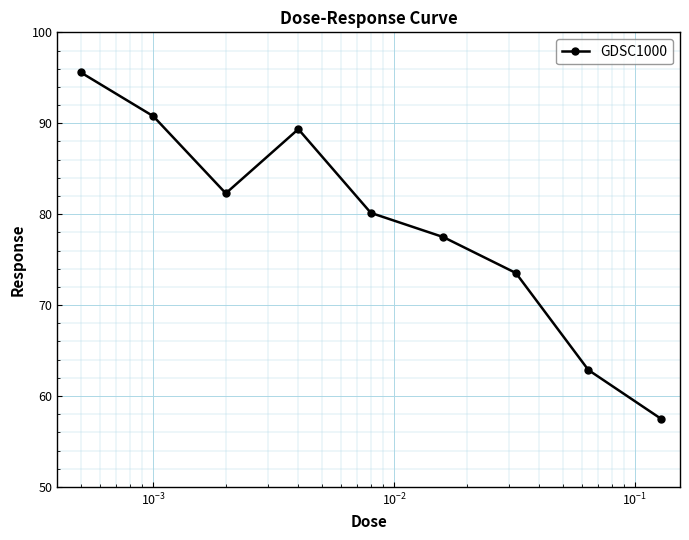

Reading left to right, transcribe all the data shown in this chart.

95.6	90.8	82.3	89.4	80.1	77.5	73.5	62.9	57.5